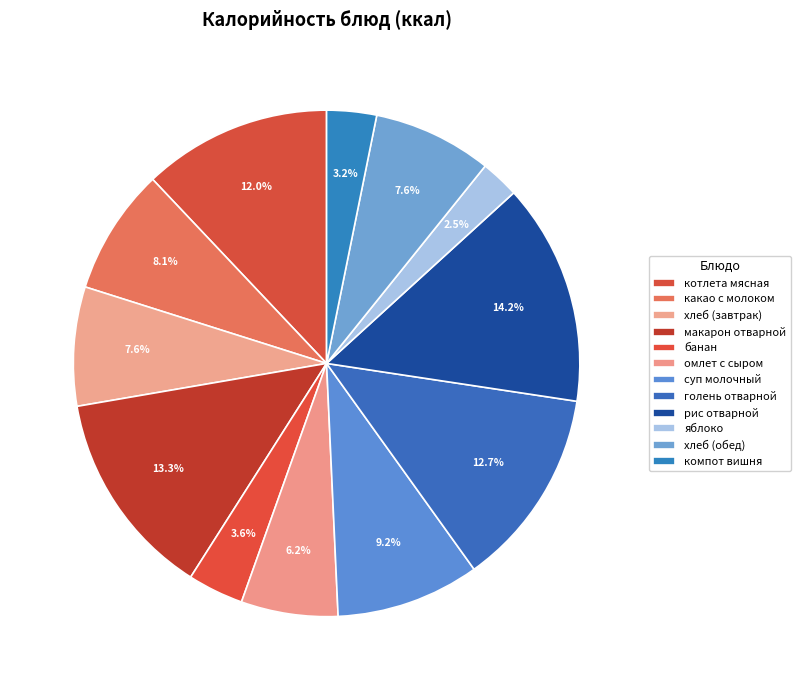

What is the change in value from котлета мясная to омлет с сыром?

-112.0